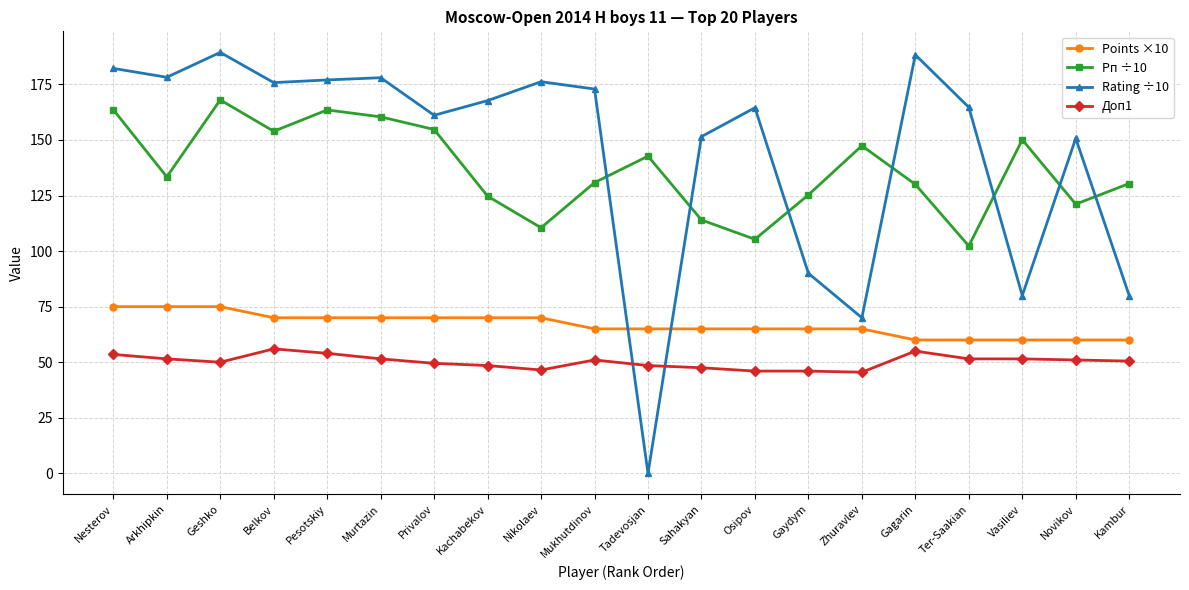

How many interior local peaks does the Rating ÷10 series have?

6